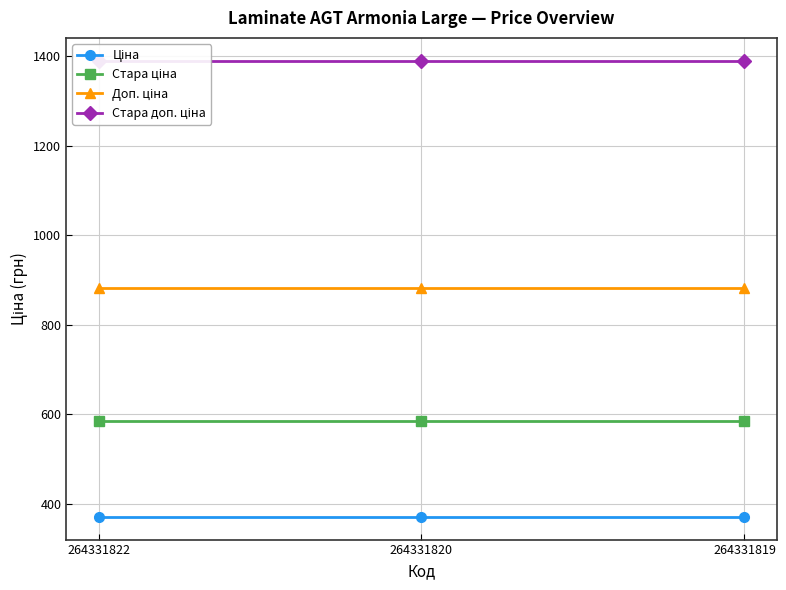

Between 264331822 and 264331819, which series saw the biggest shift?

Ціна